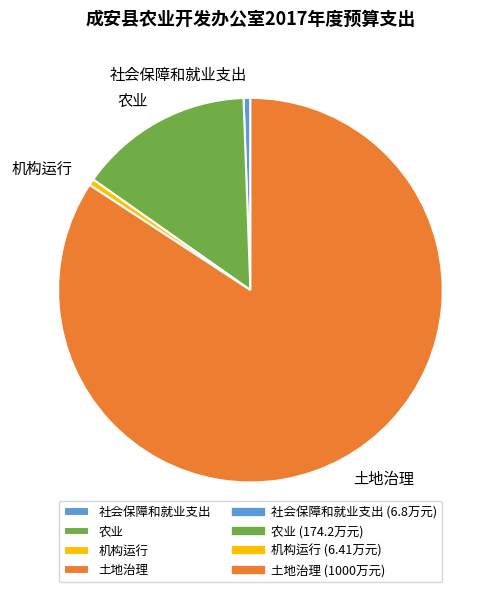

Which has a higher value, 机构运行 or 土地治理?

土地治理